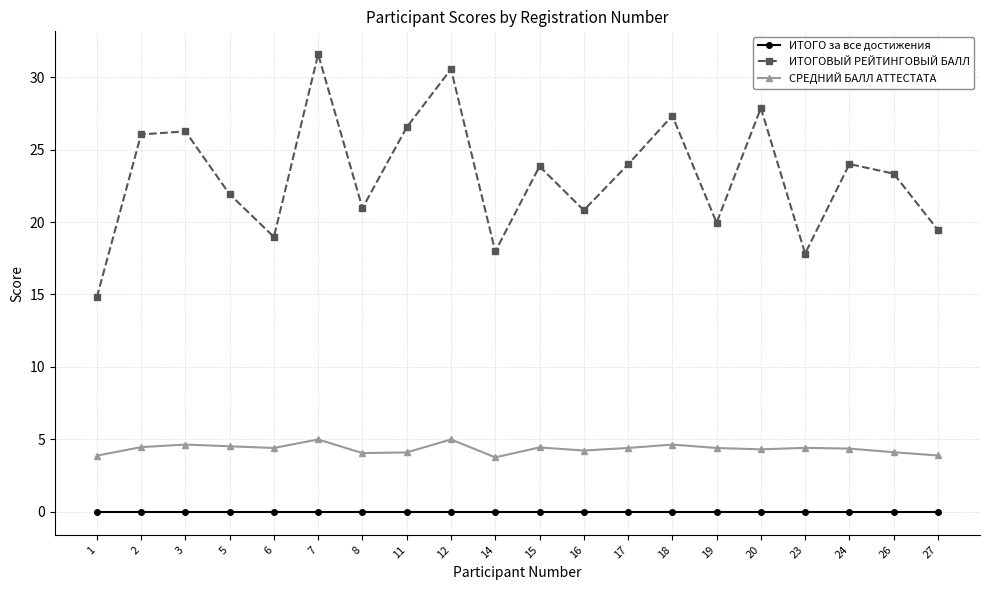

What is the difference between the СРЕДНИЙ БАЛЛ АТТЕСТАТА values at 11 and 1?

0.2